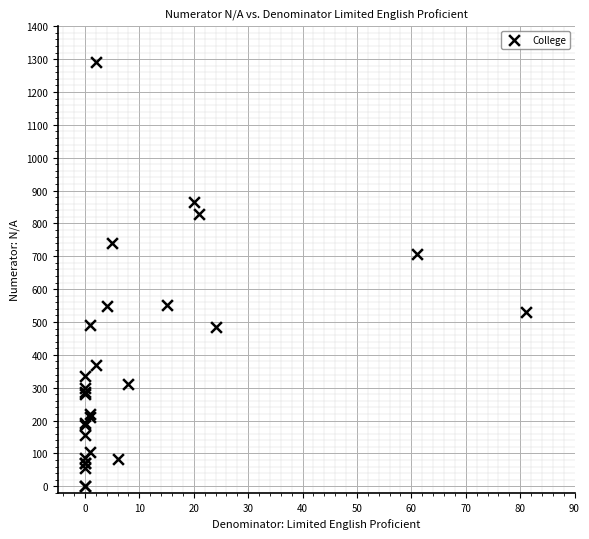

What Y value in the scatter plot is closest to 646?

707